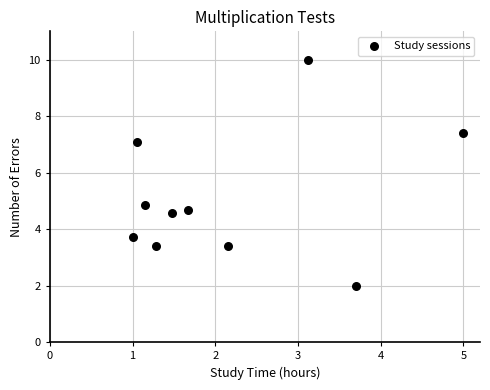

What is the range of Y values (max minus min)?

8.0